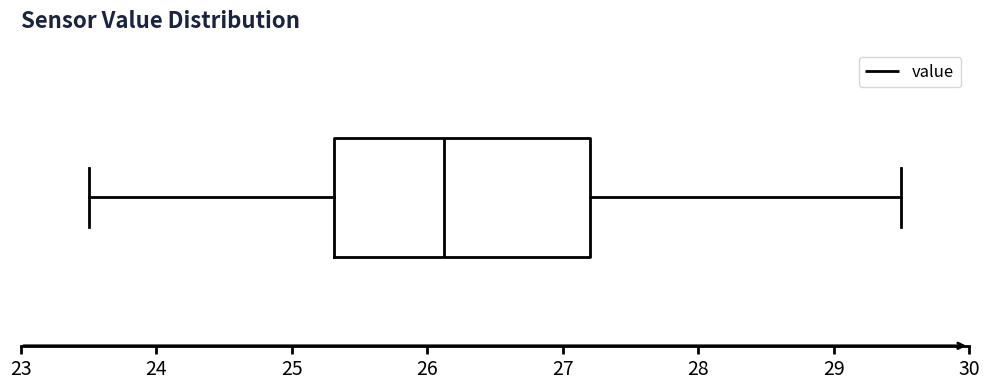

Where is the left edge of the box on the x-axis? The values are not printed on the chart, so give them approximately, as read against the axis.

25.3